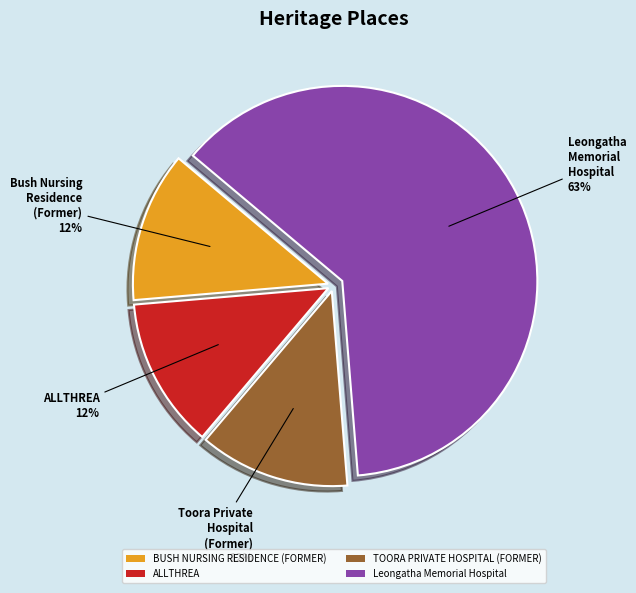

True or false: ALLTHREA accounts for 25% of the total.

False